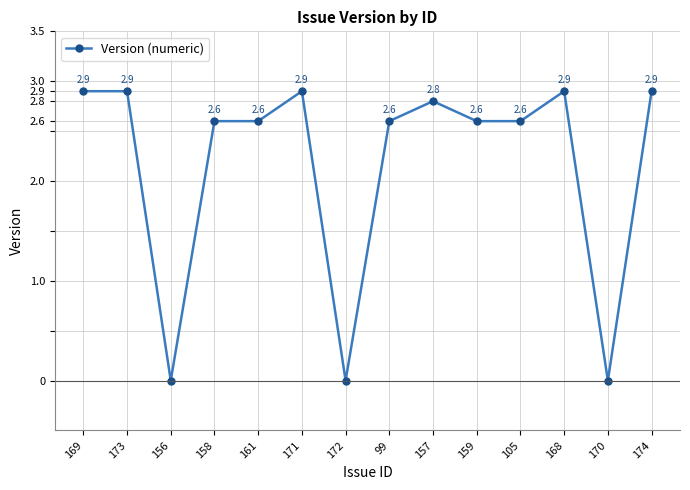

Where does the data first go above 2?

169